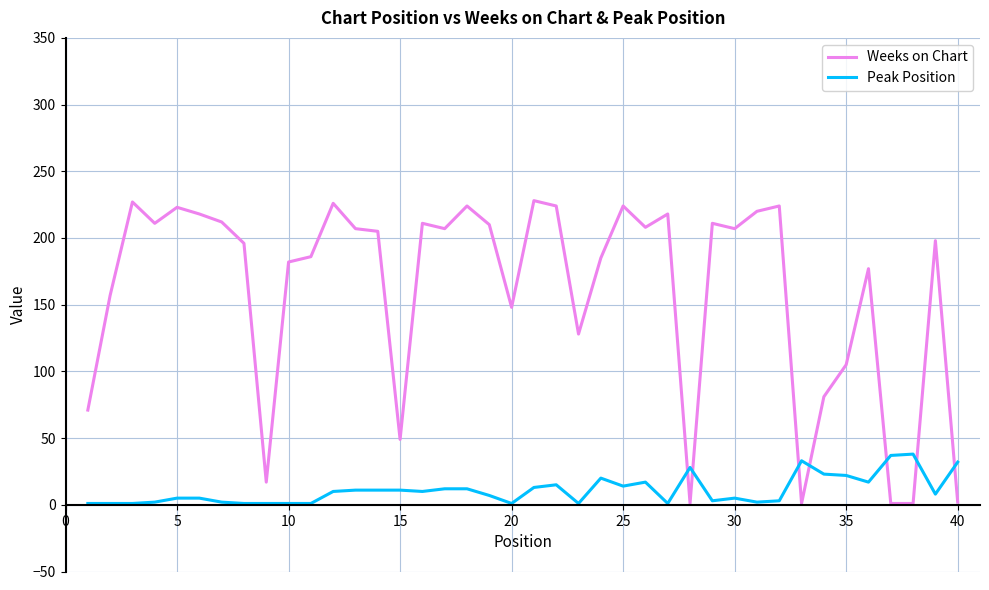

List the series in order of their overall mean, lowest first.

Peak Position, Weeks on Chart